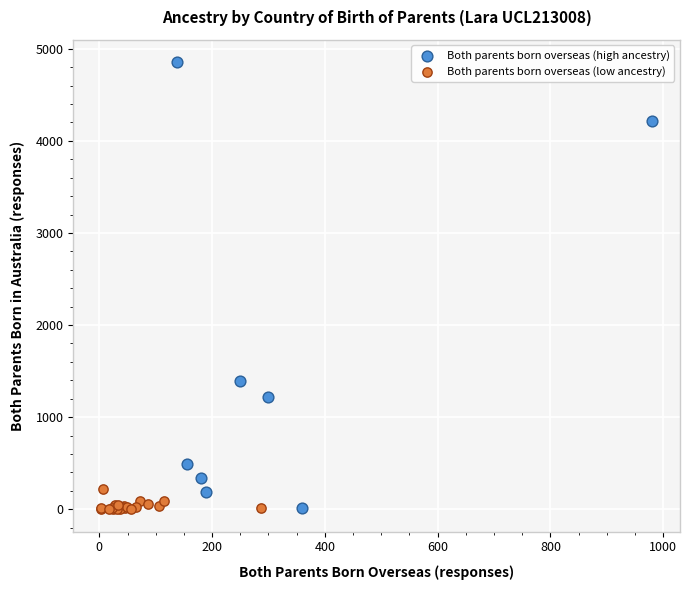

Which series contains the highest Y value?

Both parents born overseas (high ancestry)